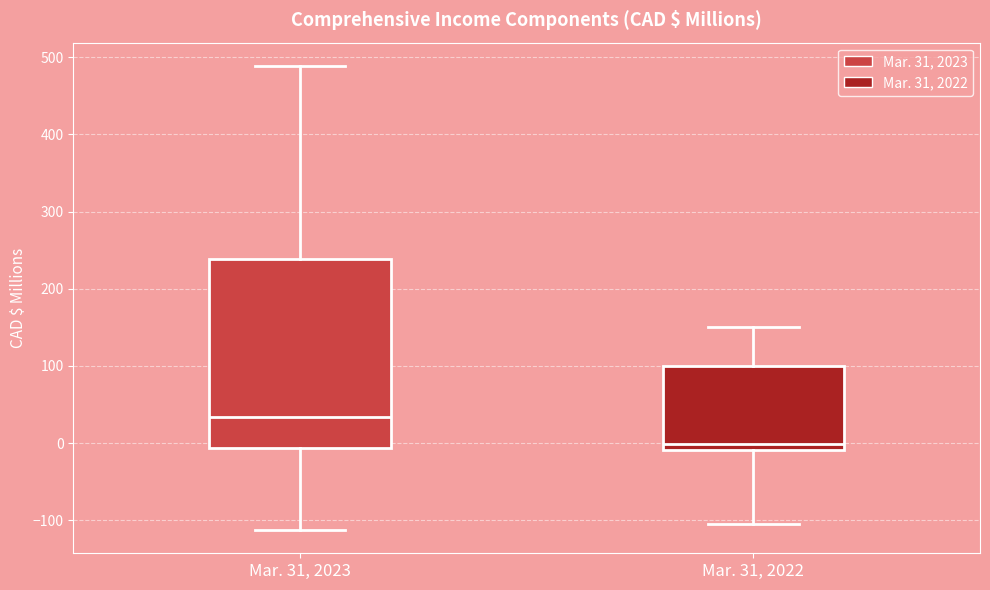

Which box is the tallest, from its lower edge to its upper edge?

Mar. 31, 2023